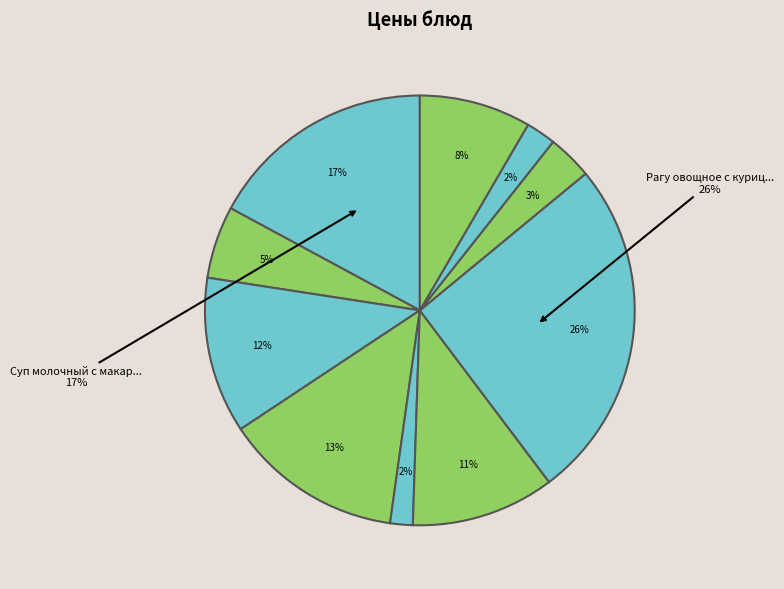

To the nearest percent, what is the average slice percentage?

10%